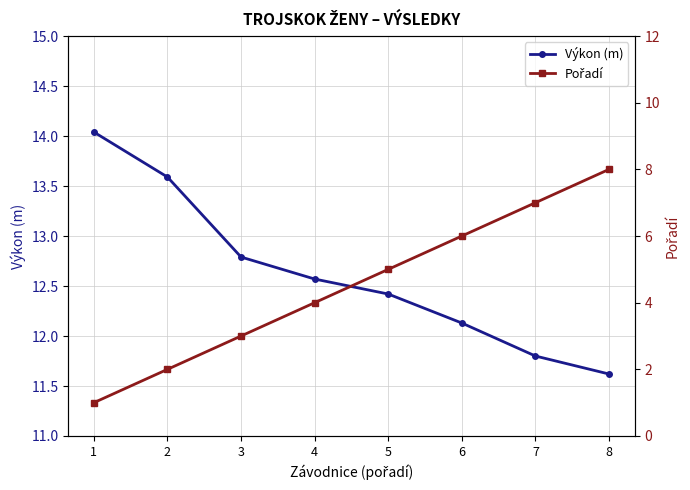

True or false: Pořadí has a value of 4.0 at 4.

True